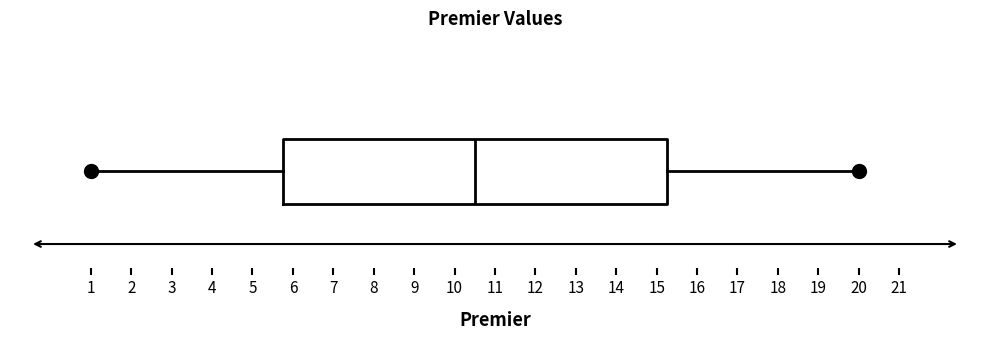

Where is the right edge of the box on the x-axis? The values are not printed on the chart, so give them approximately, as read against the axis.

15.3